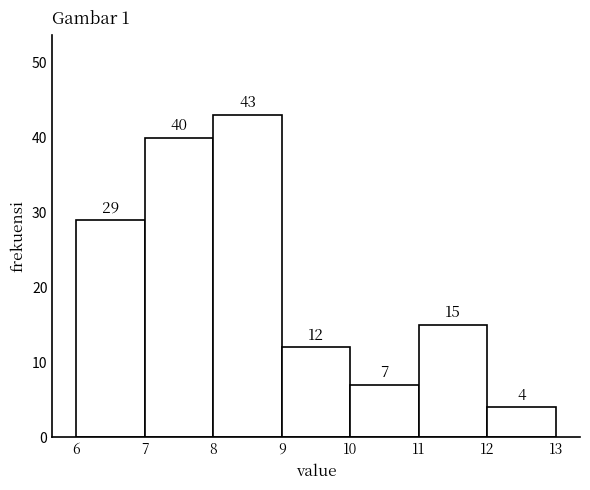

What is the height of the bar covering 12 to 13 on the x-axis?

4